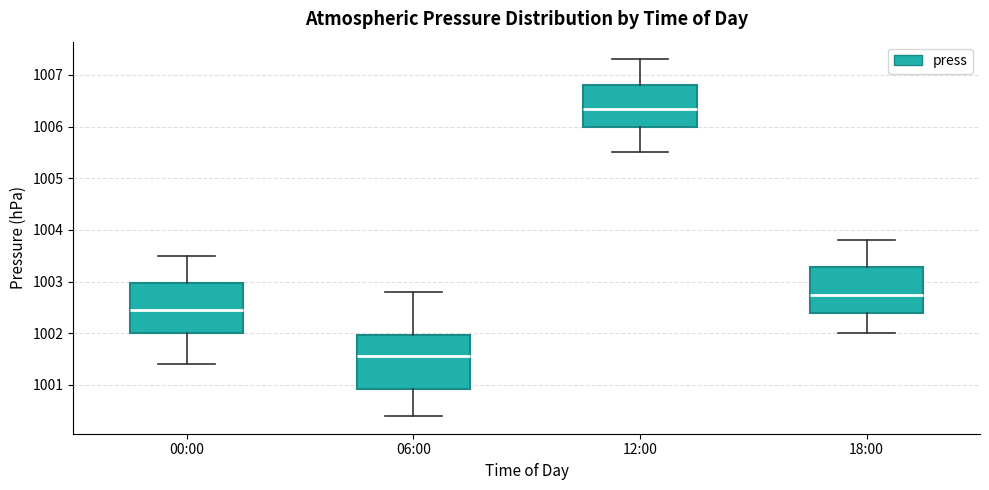

Reading left to right, read every box against the y-axis: the position of its median line, the range the box covers, and the ends of its whiskers. The values are not printed on the chart, so give them approximately, as read against the axis.

00:00: median 1002.5, box 1002.0 to 1003.0, whiskers 1001.4 to 1003.5
06:00: median 1001.6, box 1000.9 to 1002.0, whiskers 1000.4 to 1002.8
12:00: median 1006.4, box 1006.0 to 1006.8, whiskers 1005.5 to 1007.3
18:00: median 1002.8, box 1002.4 to 1003.3, whiskers 1002.0 to 1003.8